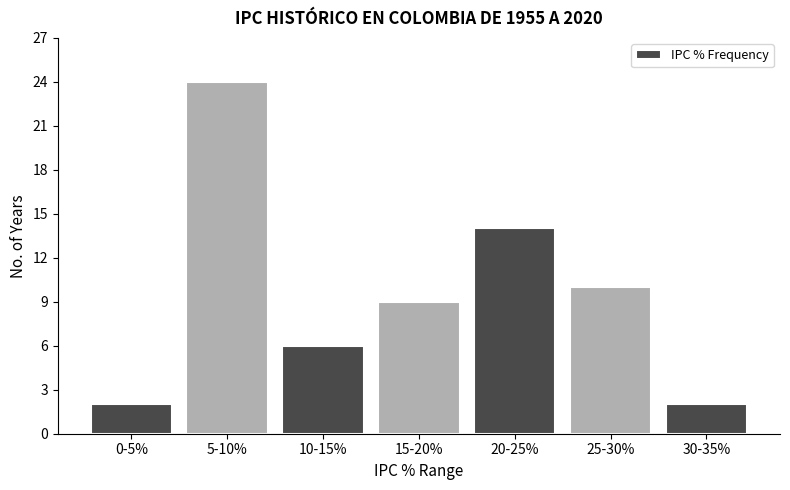

Reading right to left, what are all the values shown in this chart?

2	10	14	9	6	24	2